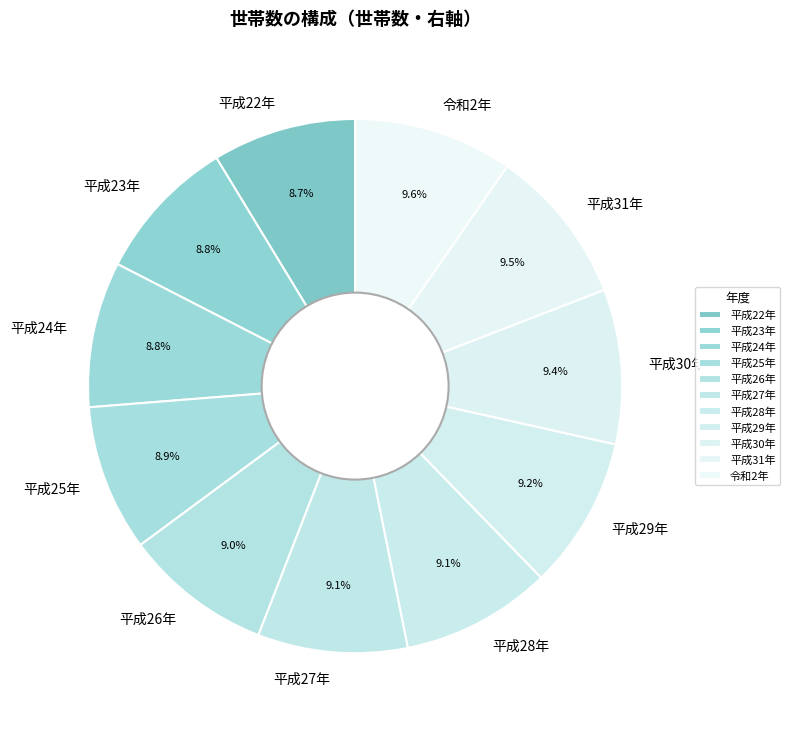

What is the ratio of the value at 平成22年 to the value at 平成25年?

1.0